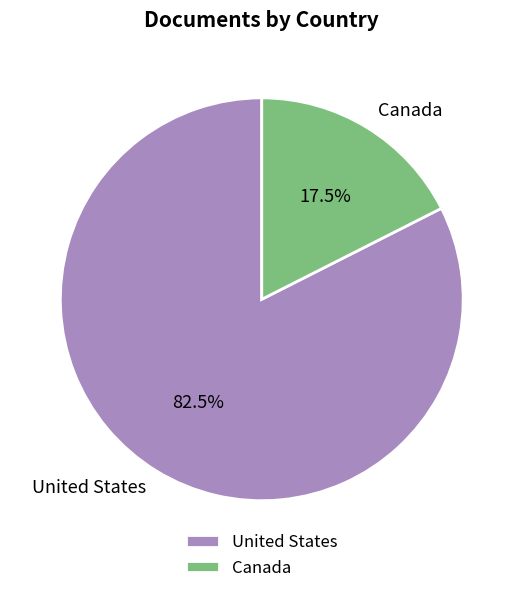

How many slices are in this pie chart?

2